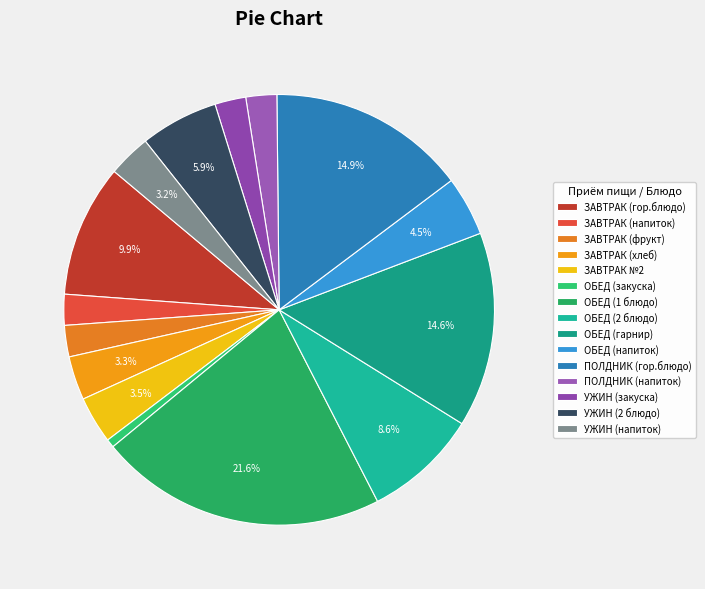

What is the largest slice in the pie chart?

ОБЕД (1 блюдо)